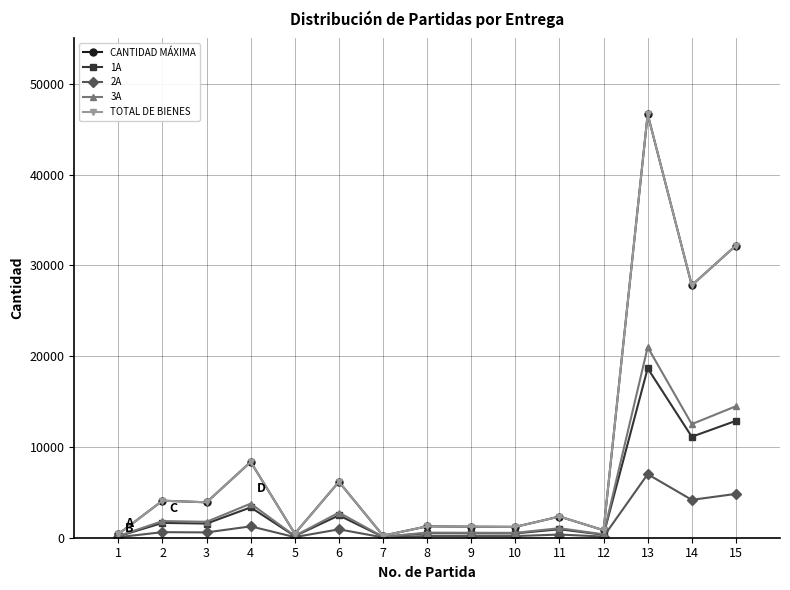

Does the chart have visible grid lines?

Yes